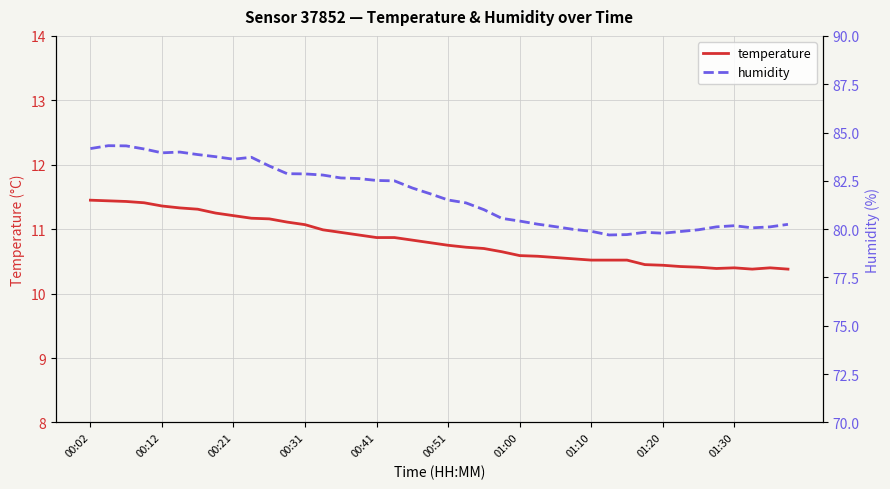

True or false: humidity has more than 0 interior local peaks.

True